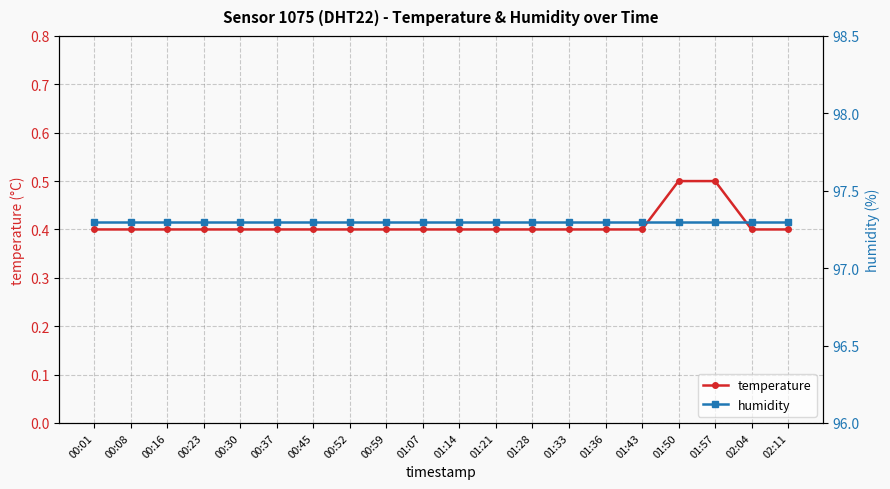

How many temperature values are between 0 and 1?

20